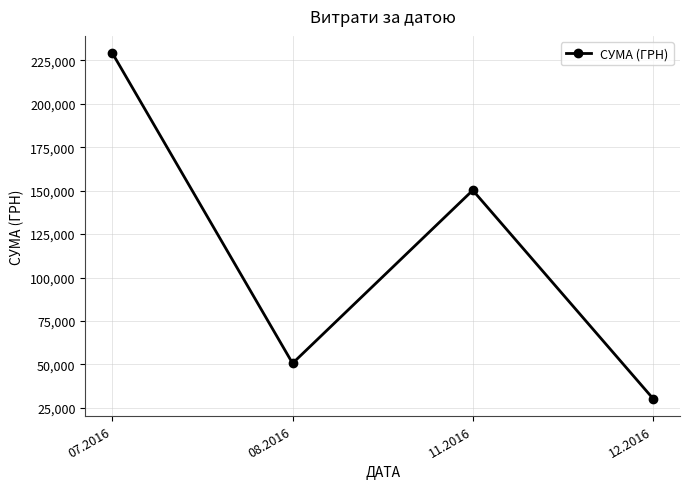

Approximately how many times larger is the value at 08.2016 compared to 12.2016?

1.7